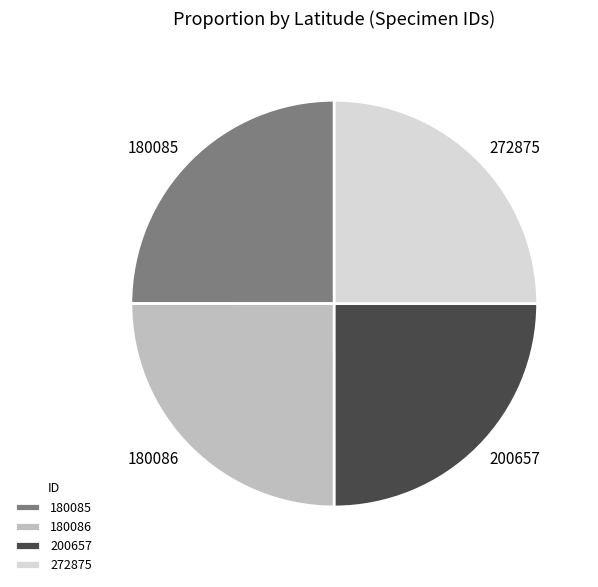

What is the ratio of the value at 180085 to the value at 200657?

1.0